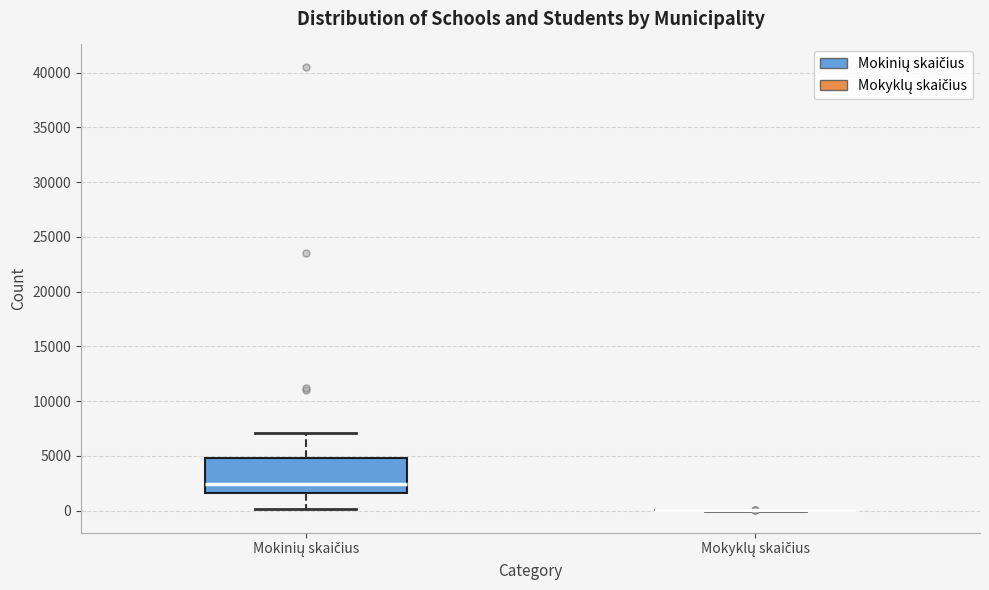

Reading left to right, read every box against the y-axis: the position of its median line, the range the box covers, and the ends of its whiskers. The values are not printed on the chart, so give them approximately, as read against the axis.

Mokinių skaičius: median 2500, box 1500 to 5000, whiskers 0 to 7000
Mokyklų skaičius: box collapsed to a line at 0, whiskers 0 to 0